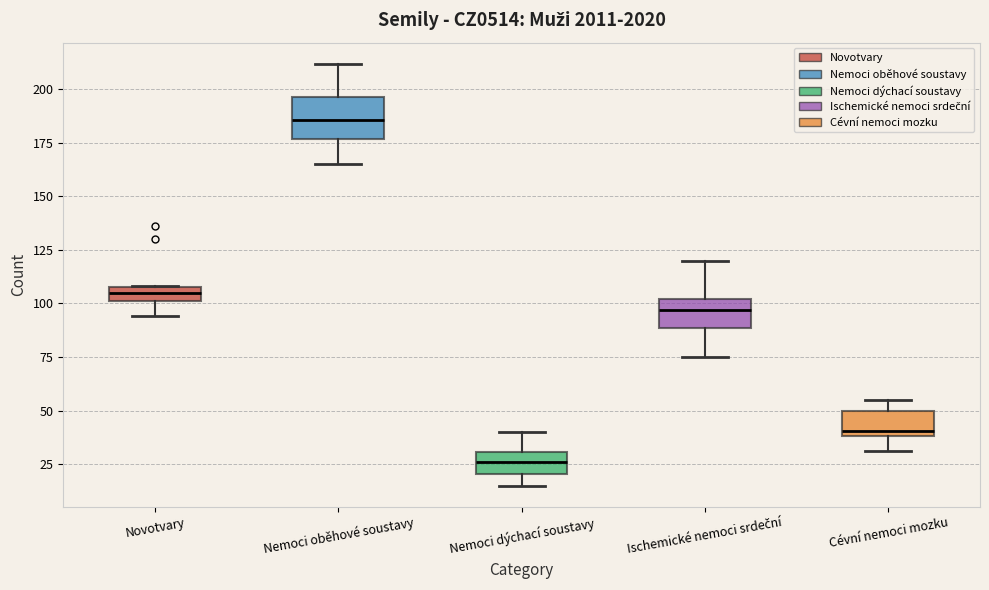

Where does the median line of the box for Nemoci dýchací soustavy sit on the y-axis? The values are not printed on the chart, so give them approximately, as read against the axis.

25